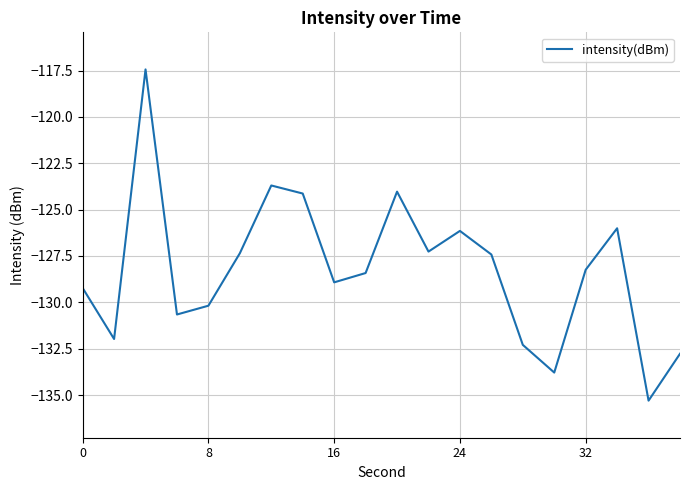

What is the difference between the maximum and minimum values?

17.9